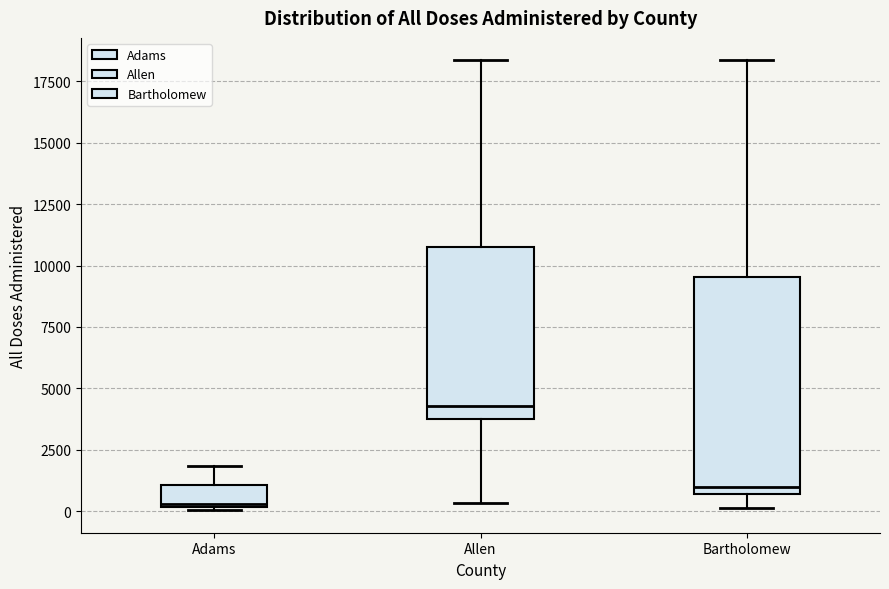

Reading left to right, read every box against the y-axis: the position of its median line, the range the box covers, and the ends of its whiskers. The values are not printed on the chart, so give them approximately, as read against the axis.

Adams: median 500, box 0 to 1000, whiskers 0 to 2000
Allen: median 4500, box 3500 to 11000, whiskers 500 to 18500
Bartholomew: median 1000, box 500 to 9500, whiskers 0 to 18500